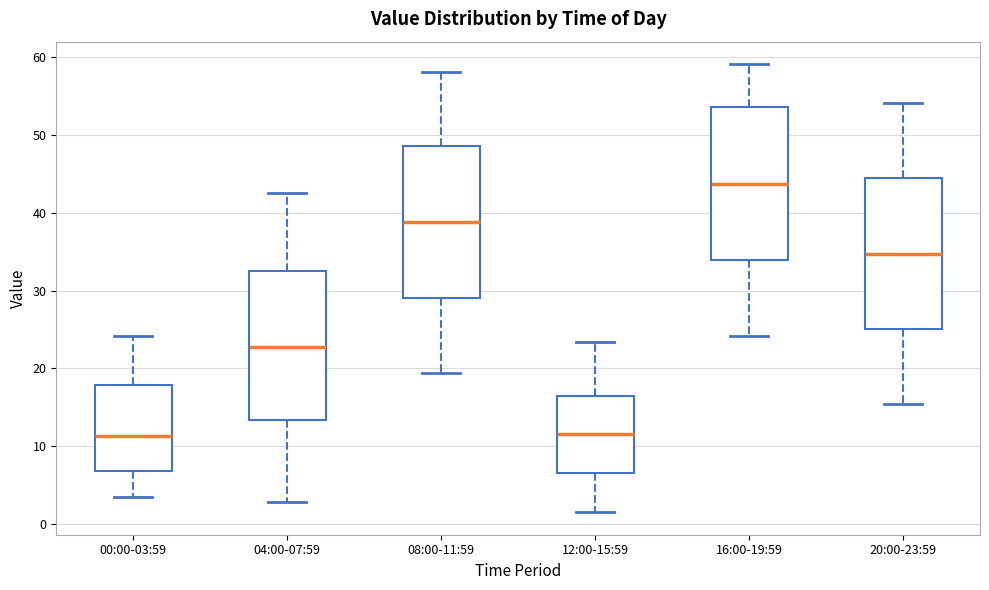

Where does the upper whisker of the box for 20:00-23:59 end on the y-axis? The values are not printed on the chart, so give them approximately, as read against the axis.

54